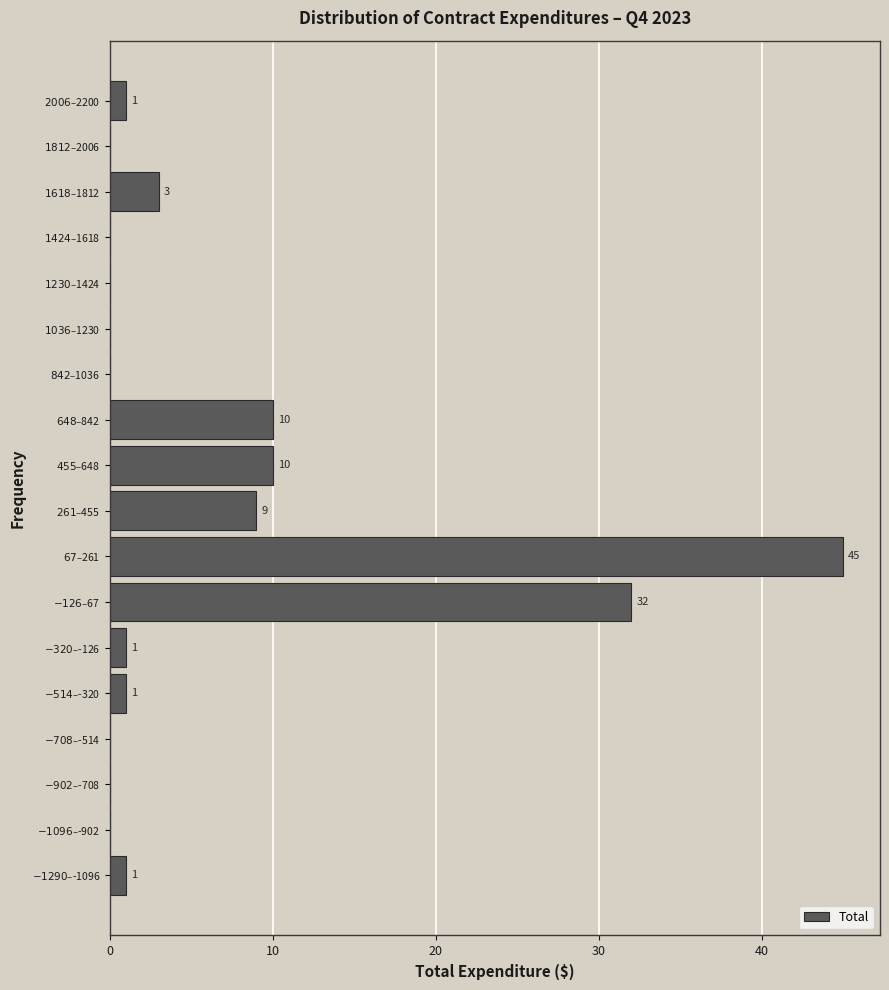

What is the greatest value displayed?

45